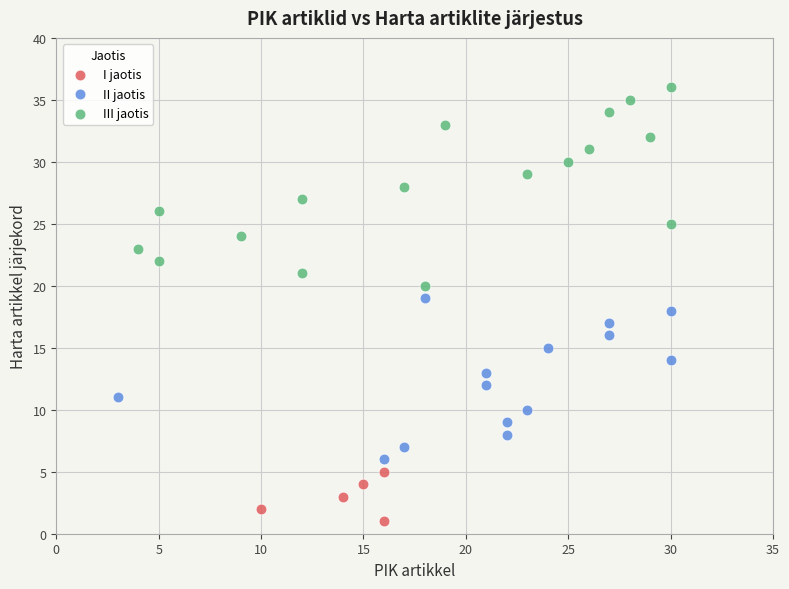

Which series contains the highest Y value?

III jaotis